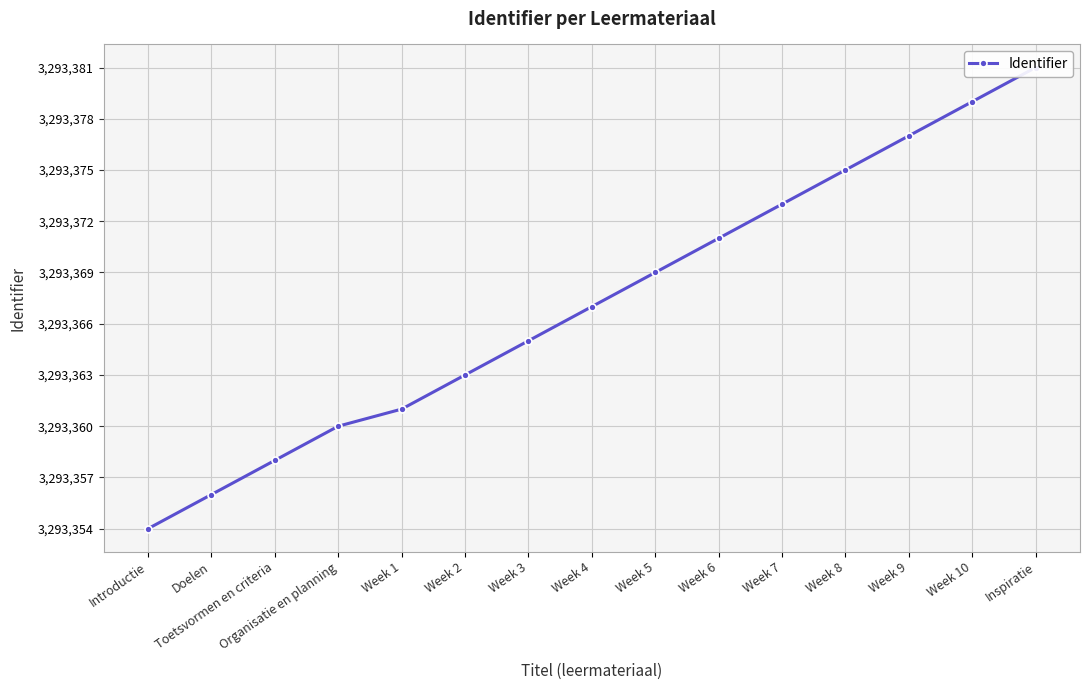

What is the average value?

3293367